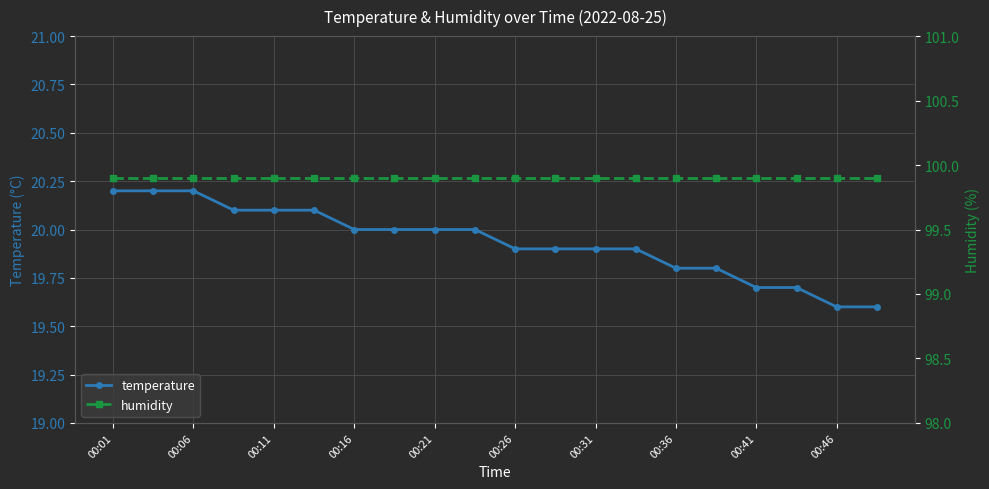

List the series in order of their peak value, highest first.

humidity, temperature